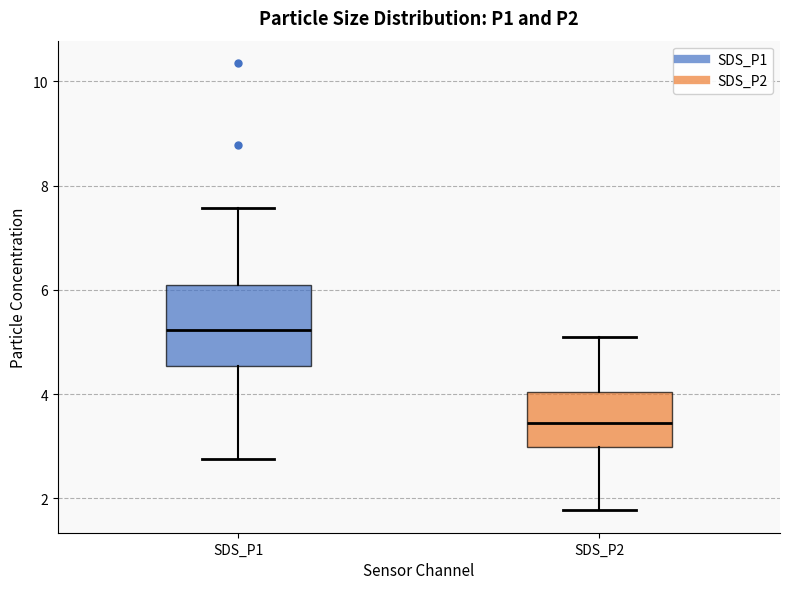

Reading left to right, read every box against the y-axis: the position of its median line, the range the box covers, and the ends of its whiskers. The values are not printed on the chart, so give them approximately, as read against the axis.

SDS_P1: median 5.2, box 4.6 to 6.0, whiskers 2.8 to 7.6
SDS_P2: median 3.4, box 3.0 to 4.0, whiskers 1.8 to 5.2